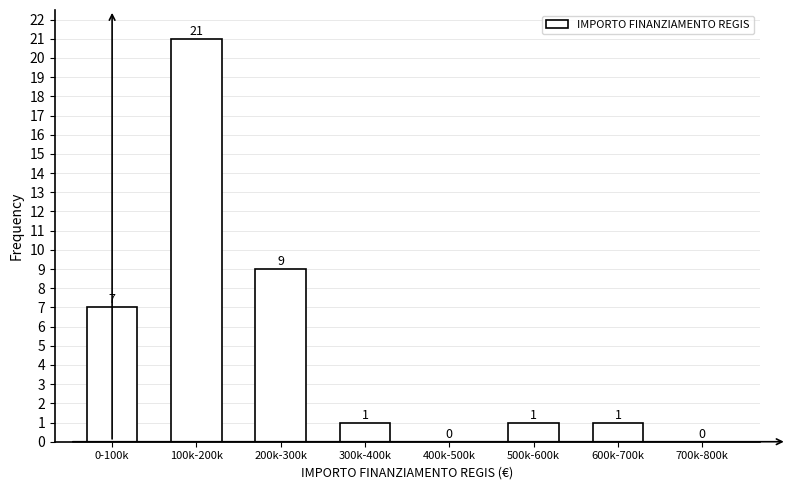

Reading left to right, what are all the values shown in this chart?

0-100k=7	100k-200k=21	200k-300k=9	300k-400k=1	400k-500k=0	500k-600k=1	600k-700k=1	700k-800k=0